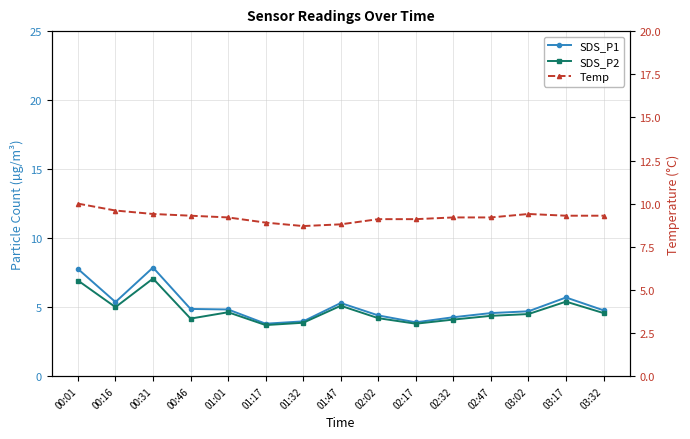

True or false: SDS_P2 has a value of 5.8 at 02:17.

False